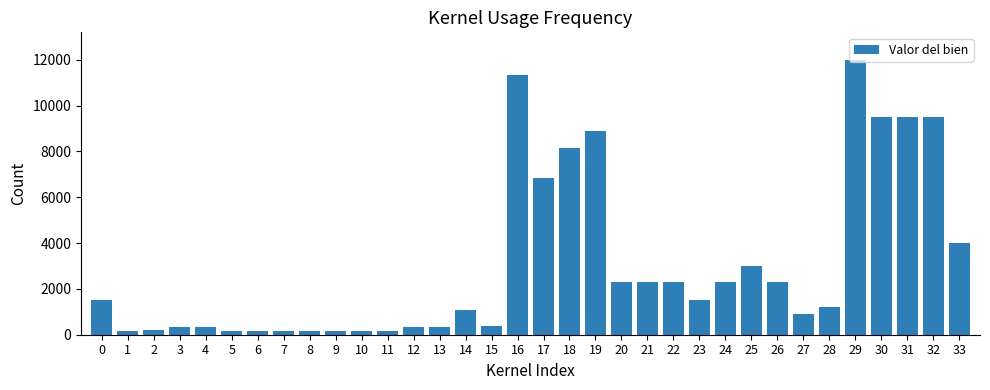

What value does the data have at 26?

2300.0